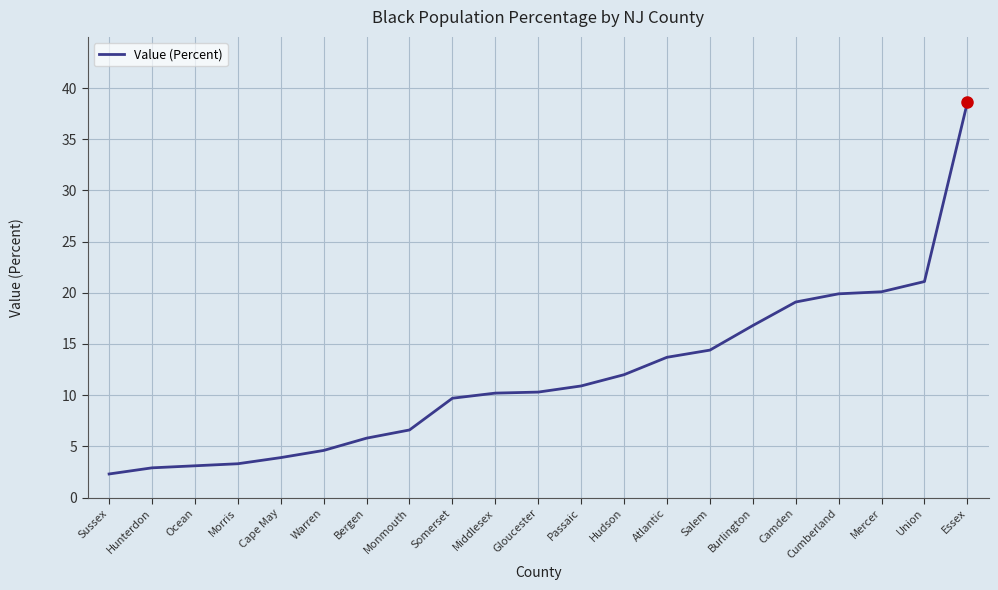

What position from the left is Hunterdon?

2